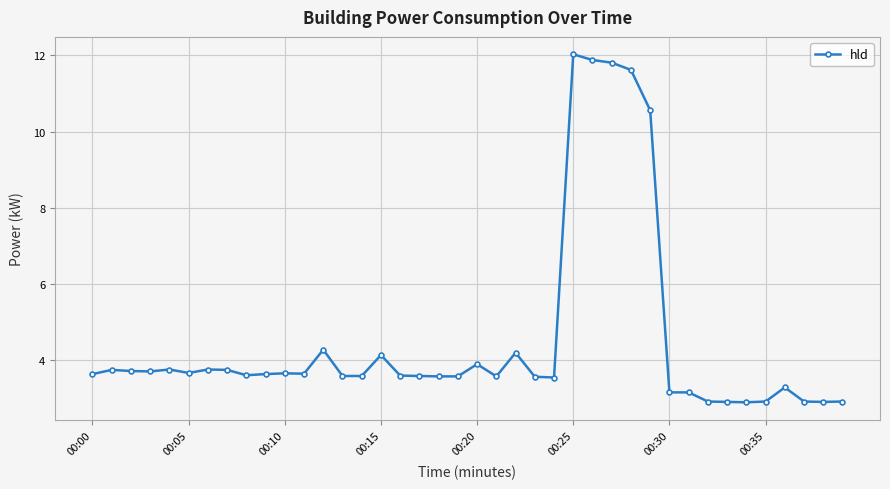

True or false: there are more than 0 points higher than both neighbors.

True